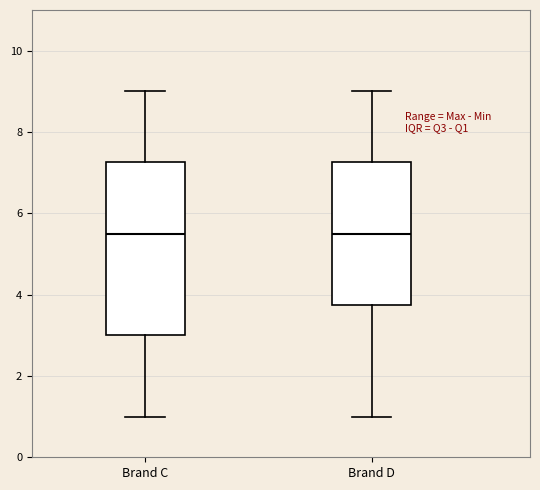

Reading left to right, read every box against the y-axis: the position of its median line, the range the box covers, and the ends of its whiskers. The values are not printed on the chart, so give them approximately, as read against the axis.

Brand C: median 5.6, box 3.0 to 7.2, whiskers 1.0 to 9.0
Brand D: median 5.6, box 3.8 to 7.2, whiskers 1.0 to 9.0